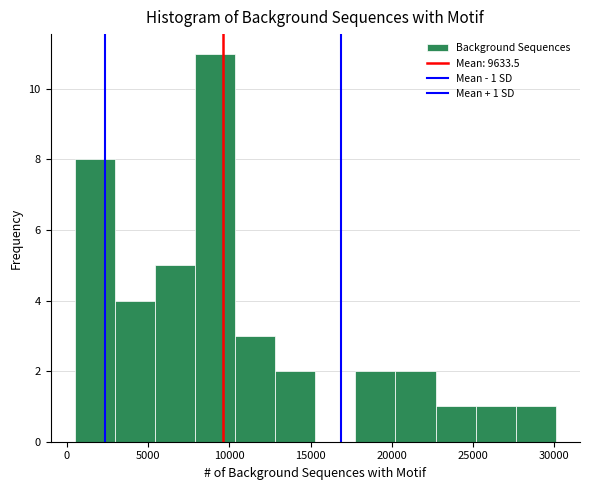

Which range on the x-axis has the tallest bar?

8000 to 10500